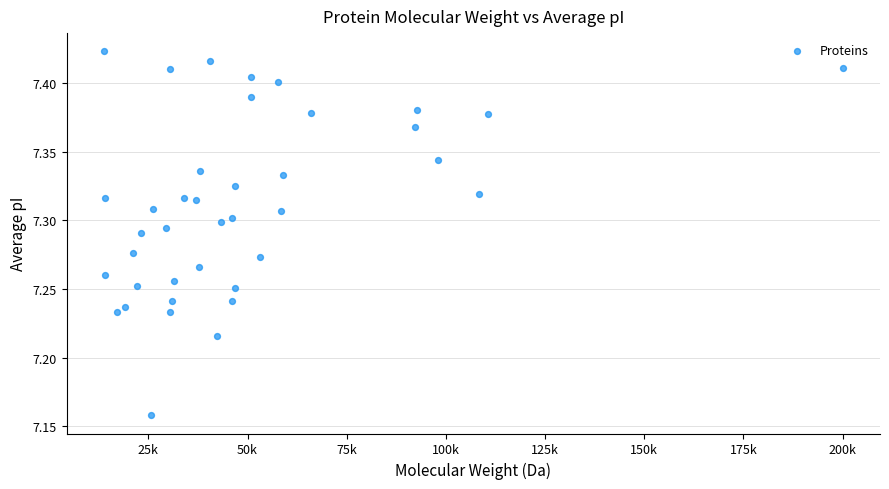

What is the range of X values (max minus min)?

186423.7